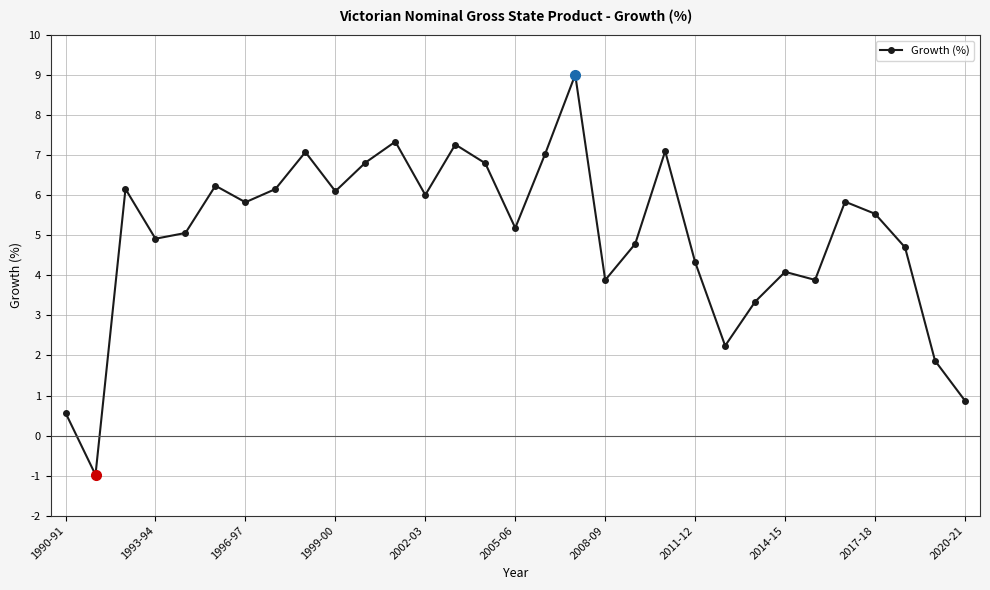

What is the smallest value displayed?

-1.0